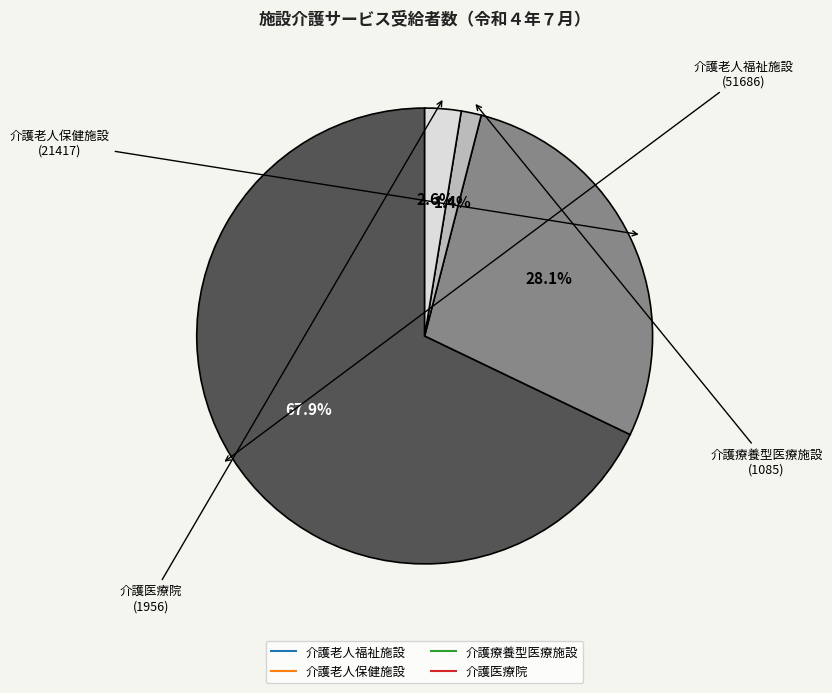

Does any single category account for the majority?

Yes